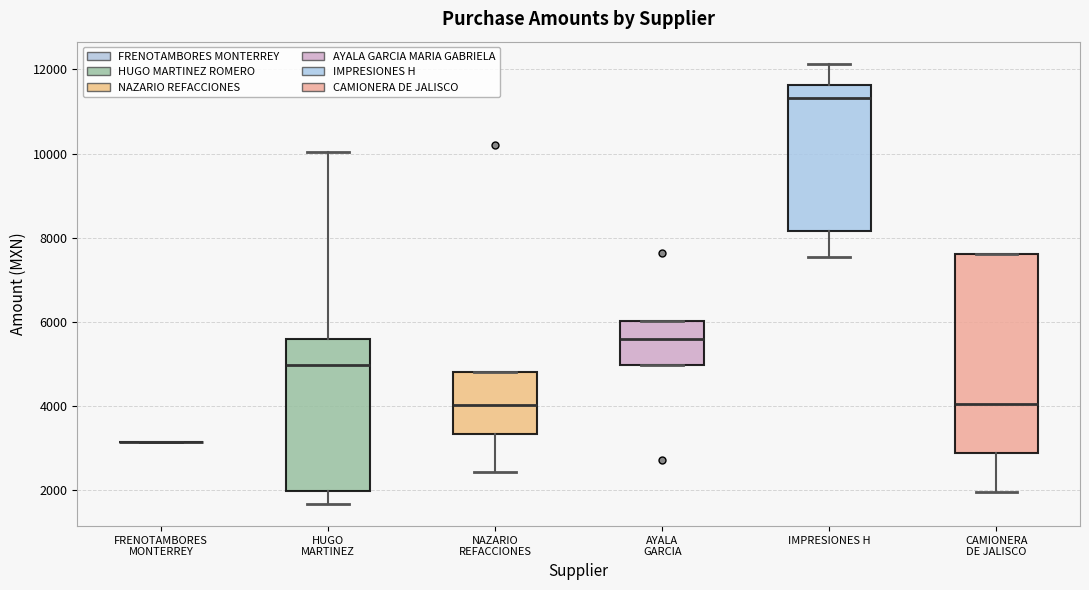

Comparing the boxes themselves (not the whiskers), which one is the tallest?

CAMIONERA DE JALISCO